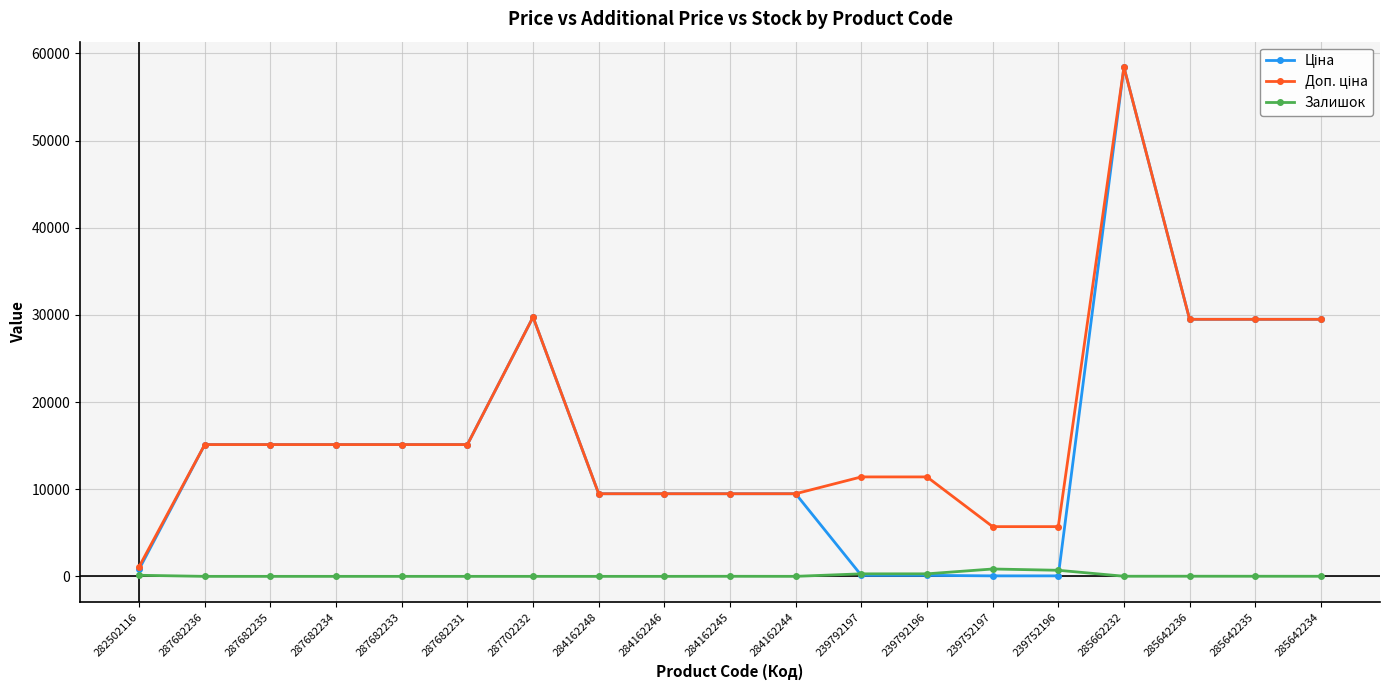

Count the number of data series in this chart.

3